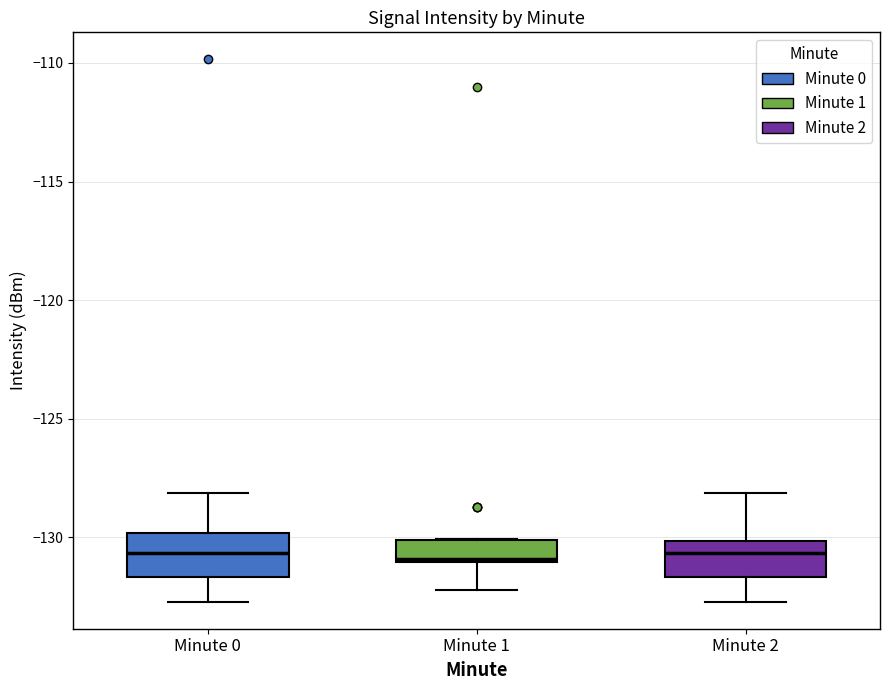

Reading left to right, transcribe this box plot: for each box, give where its median line is, the range the box spans, and where its two whiskers end, as read against the y-axis. The values are not printed on the chart, so give them approximately, as read against the axis.

Minute 0: median -130.5, box -131.5 to -130.0, whiskers -132.5 to -128.0
Minute 1: median -131.0, box -131.0 to -130.0, whiskers -132.0 to -130.0
Minute 2: median -130.5, box -131.5 to -130.0, whiskers -132.5 to -128.0